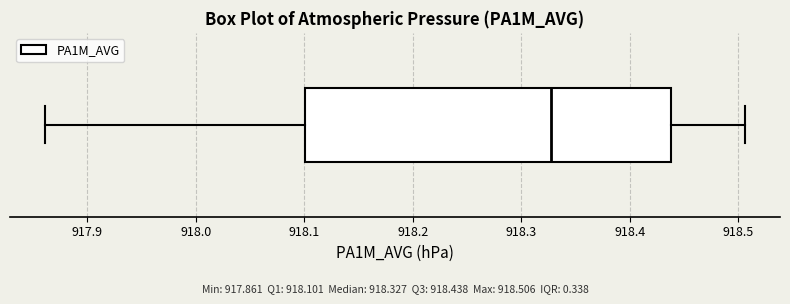

Read this box plot against the x-axis: the position of the median line, the range covered by the box, and the ends of both whiskers. The values are not printed on the chart, so give them approximately, as read against the axis.

median 918.33, box 918.10 to 918.44, whiskers 917.86 to 918.51